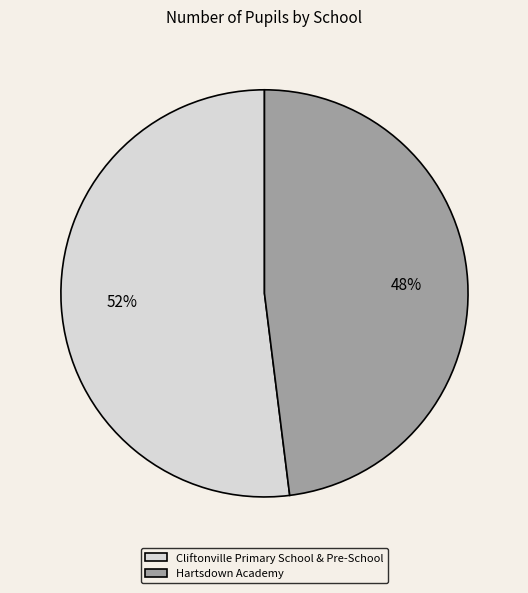

Which category has the smallest portion of the pie?

Hartsdown Academy